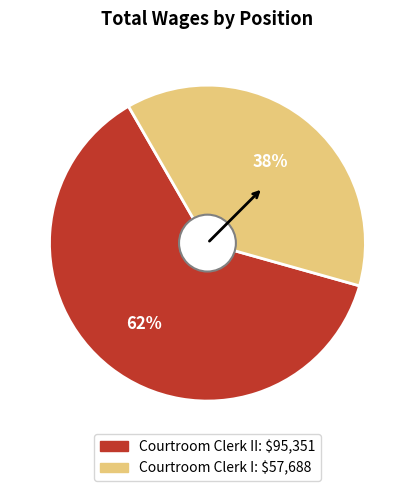

To the nearest percent, what is the average slice percentage?

50%